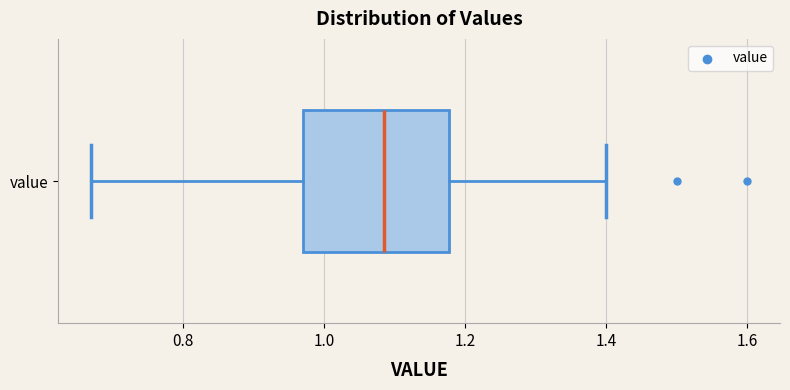

Transcribe this box plot: give where the median line is, the range the box spans, and where the two whiskers end, as read against the x-axis. The values are not printed on the chart, so give them approximately, as read against the axis.

median 1.08, box 0.98 to 1.18, whiskers 0.68 to 1.40